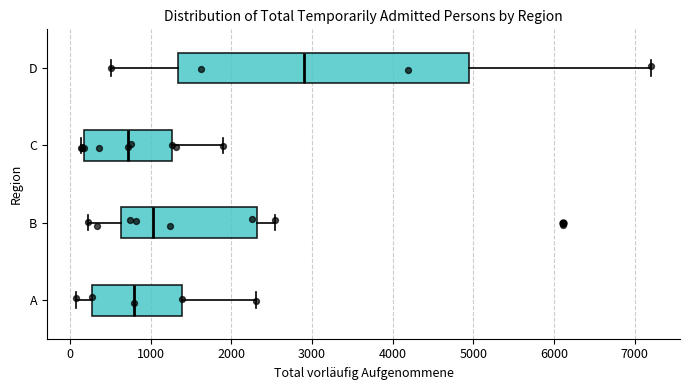

Which box's median line is the furthest to the right?

D